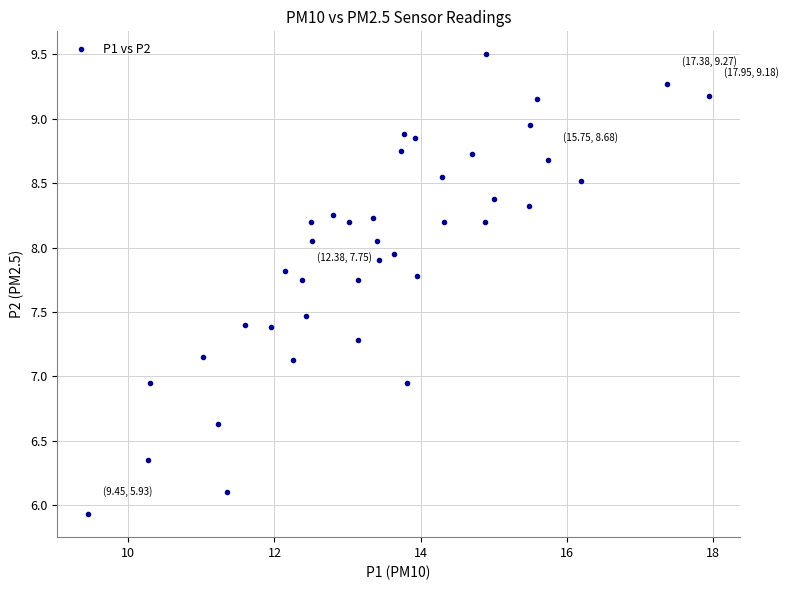

What is the range of Y values (max minus min)?

3.6